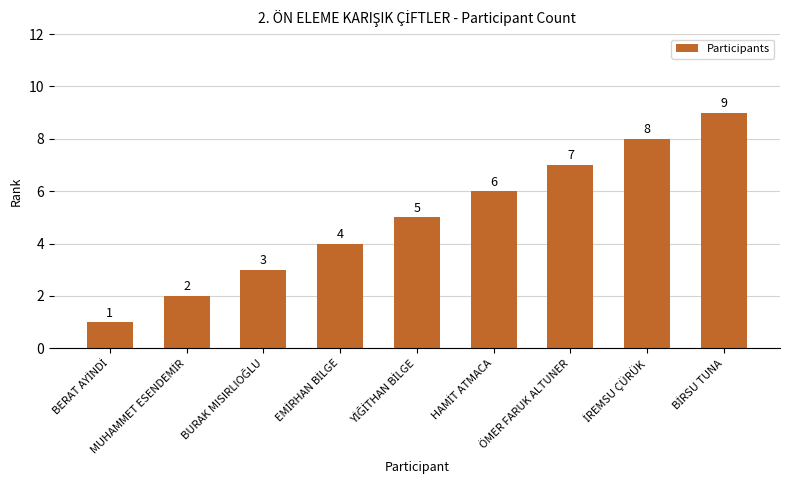

True or false: the data shows 7 at ÖMER FARUK ALTUNER.

True